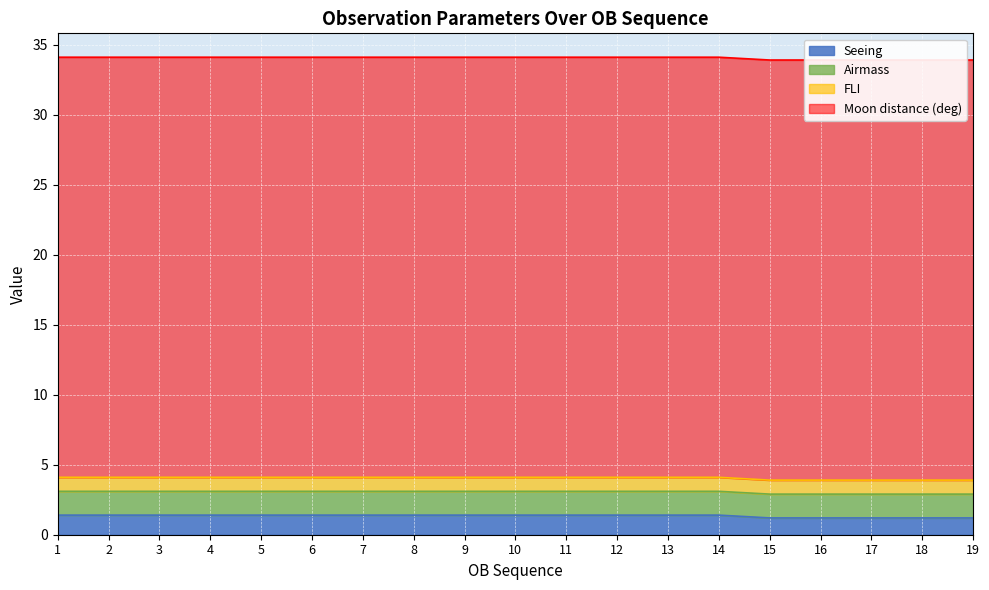

What is the maximum value for Airmass?

1.7